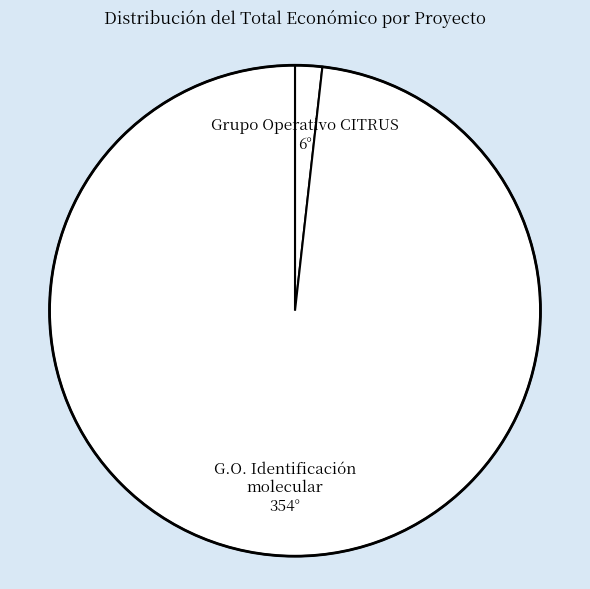

Do Grupo Operativo CITRUS and G.O. Identificación molecular together represent more than half of the pie?

Yes